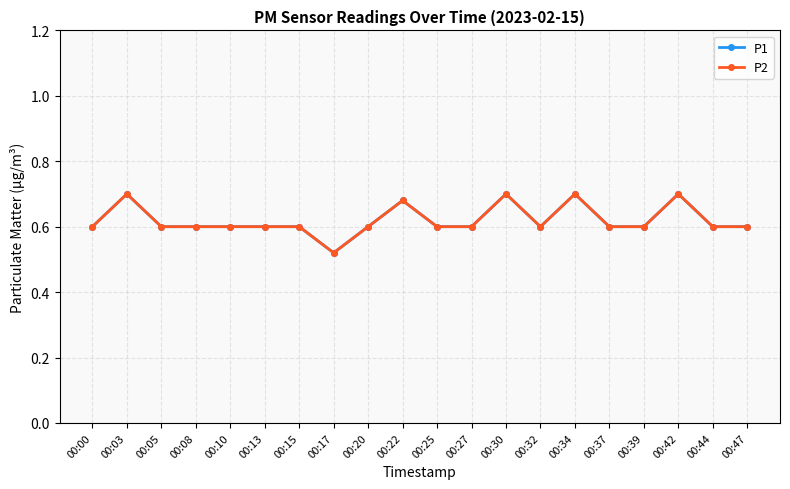

At which category does the chart reach its peak across all series?

00:03